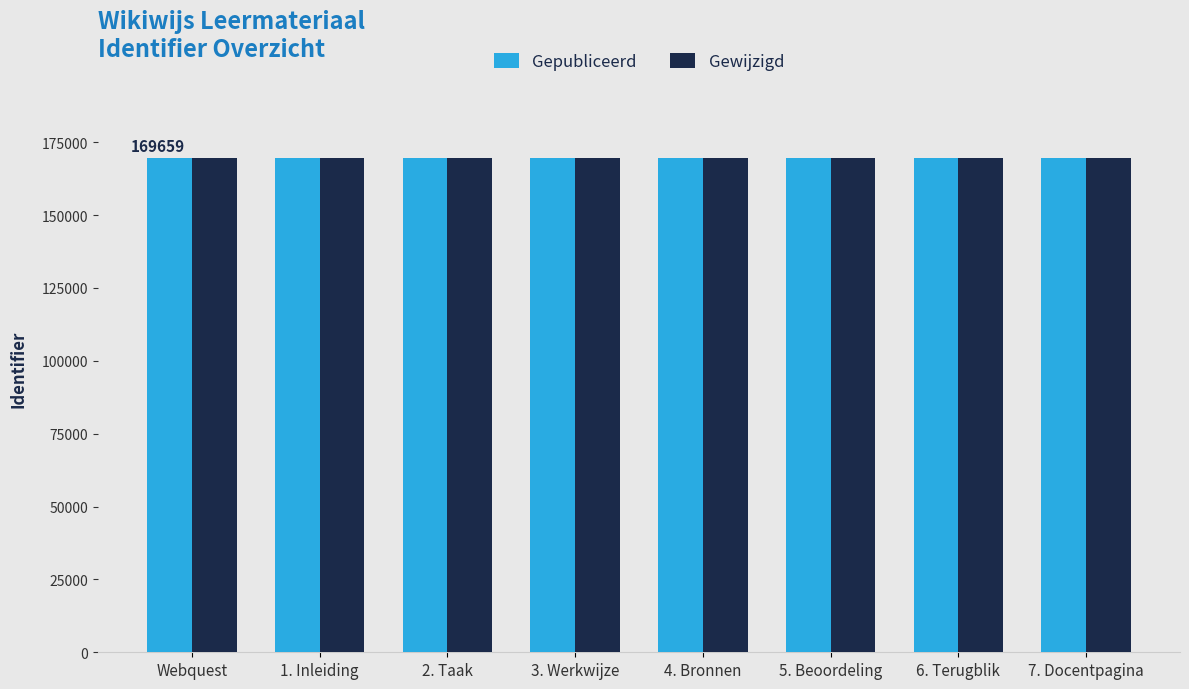

The value of Gewijzigd at 5. Beoordeling is 169666. True or false?

True